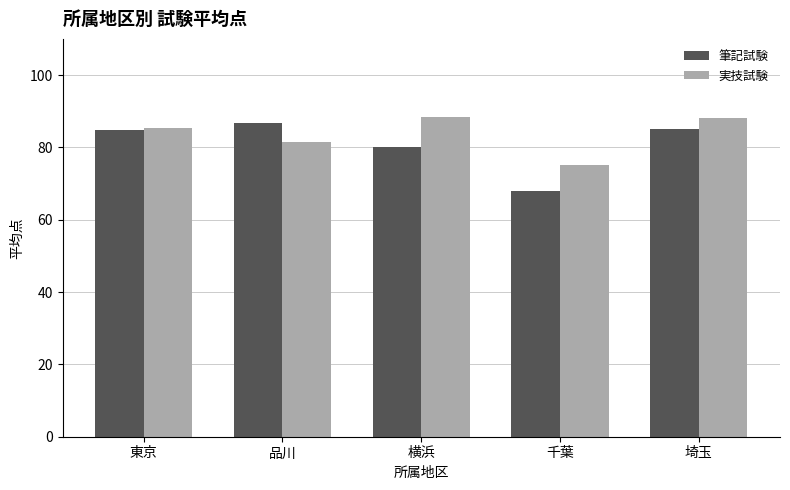

At 横浜, list the series in order from largest to smallest.

実技試験, 筆記試験